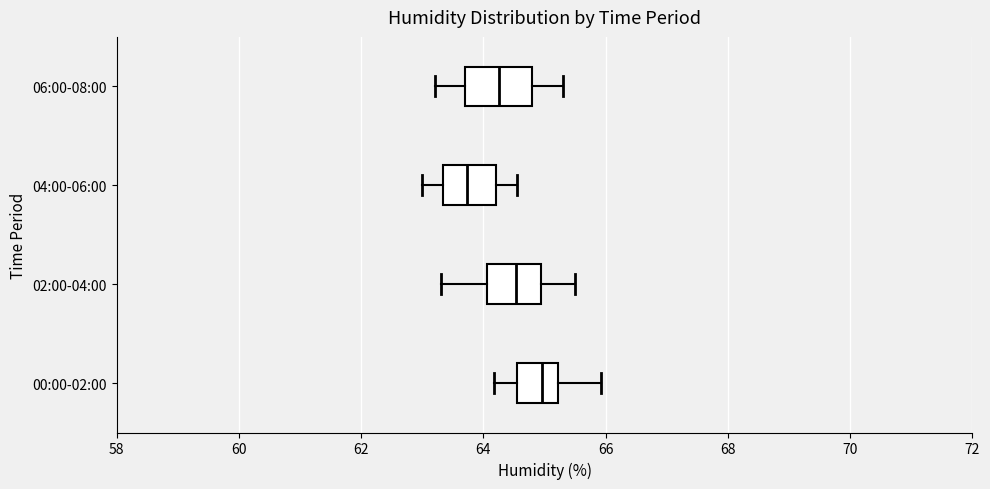

Where is the right edge of the box for 02:00-04:00 on the x-axis? The values are not printed on the chart, so give them approximately, as read against the axis.

65.0